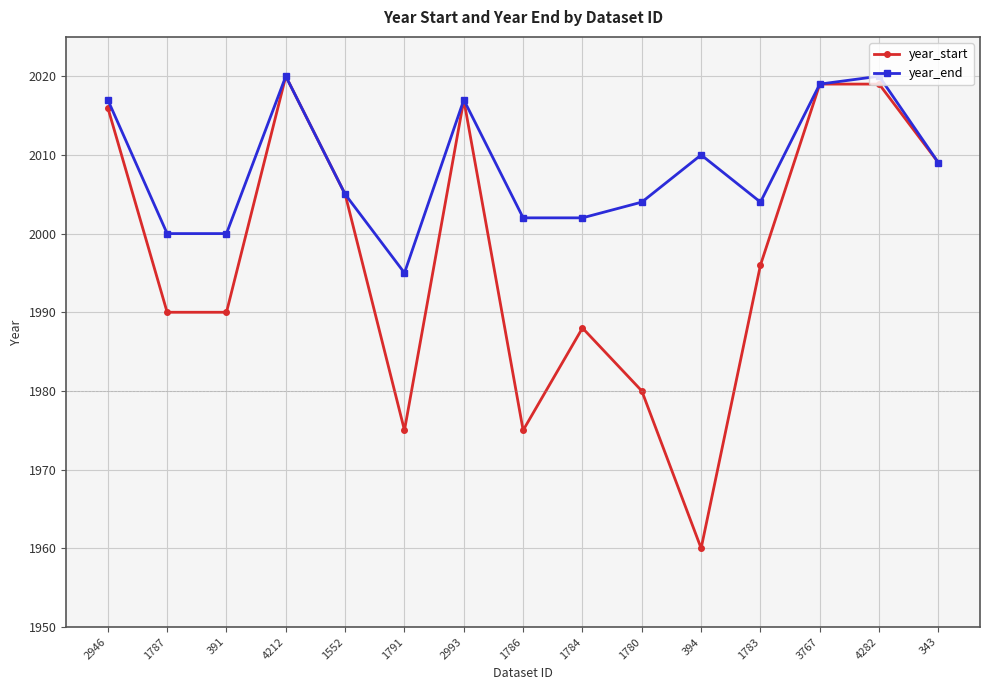

At which label does year_start reach its peak?

4212